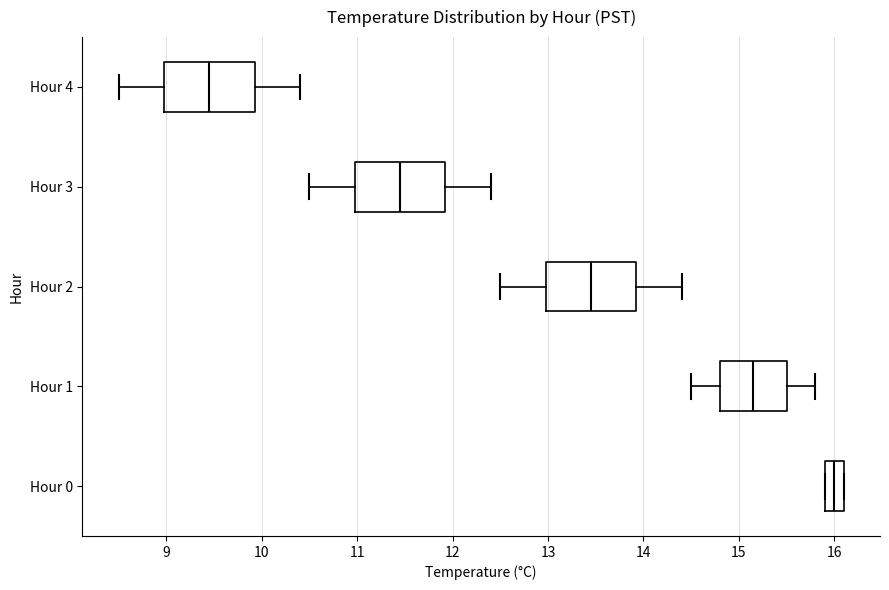

Which box has the furthest to the right median line?

Hour 0